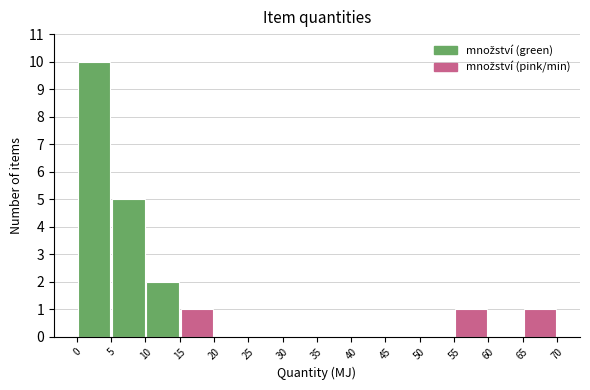

Over which range of the x-axis is the bar tallest?

0 to 5